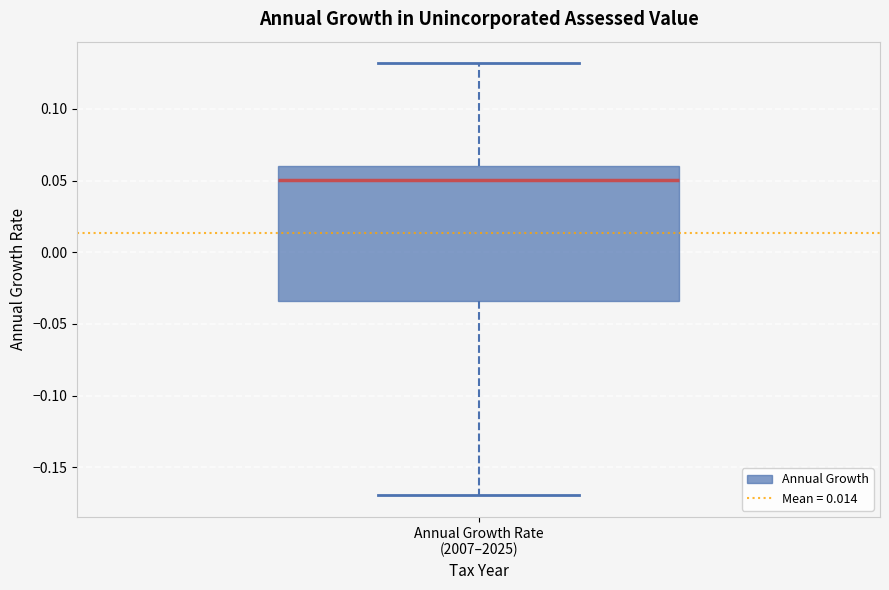

Where is the upper edge of the box for Annual Growth Rate (2007–2025) on the y-axis? The values are not printed on the chart, so give them approximately, as read against the axis.

0.060